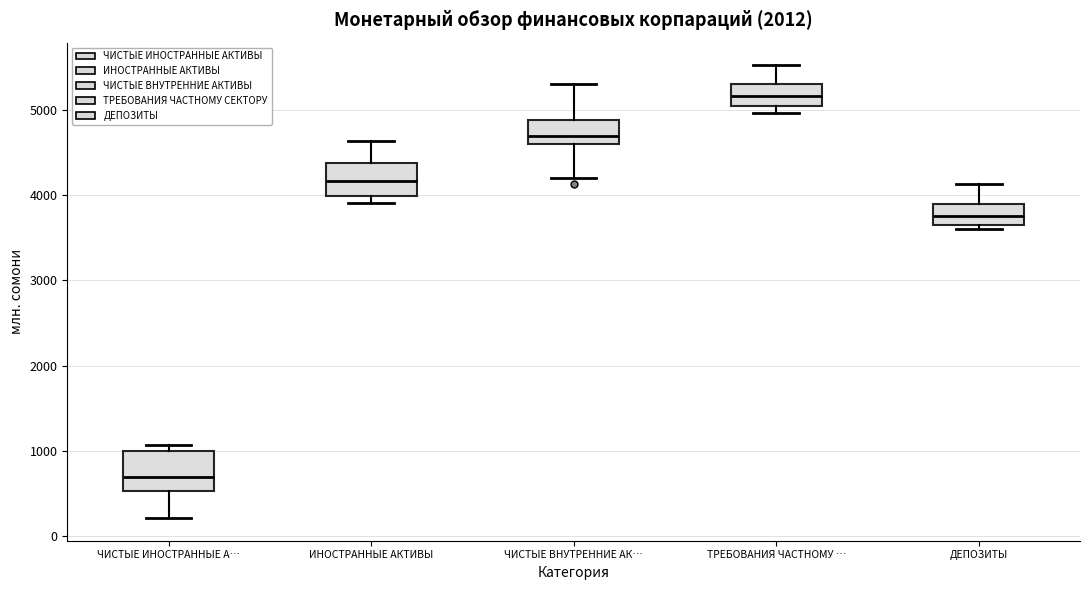

Where does the upper whisker of the box for ЧИСТЫЕ ВНУТРЕННИЕ АК… end on the y-axis? The values are not printed on the chart, so give them approximately, as read against the axis.

5300